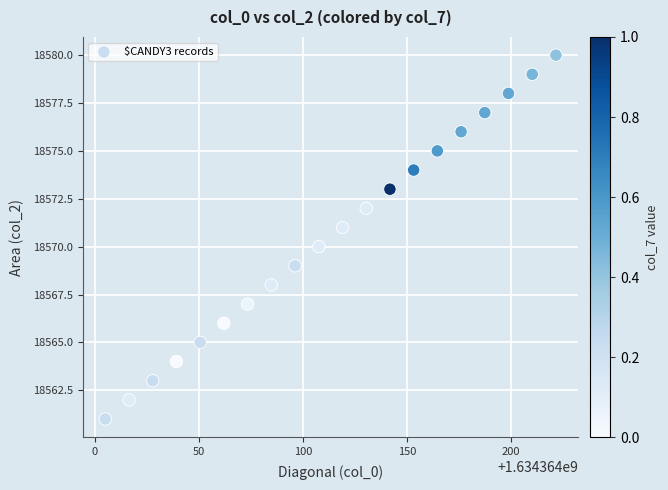

What is the range of Y values (max minus min)?

19